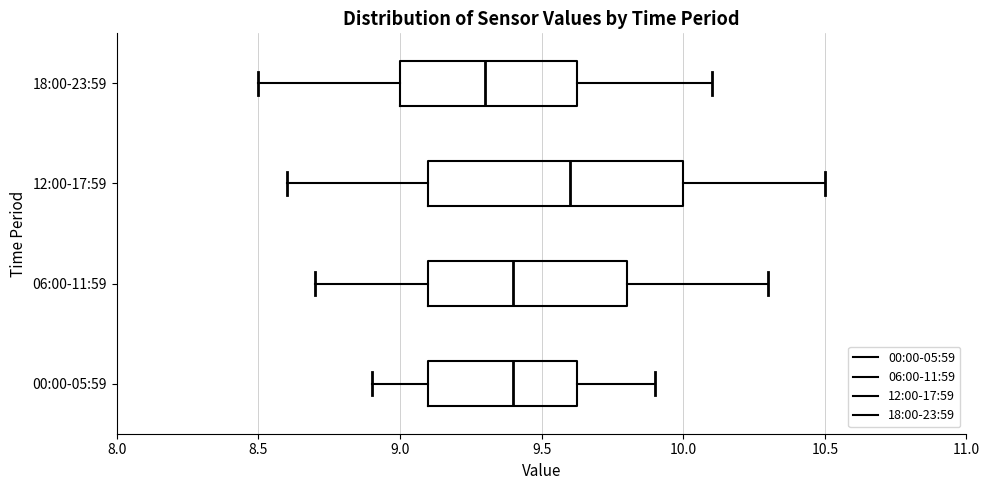

Which box has the furthest to the right median line?

12:00-17:59